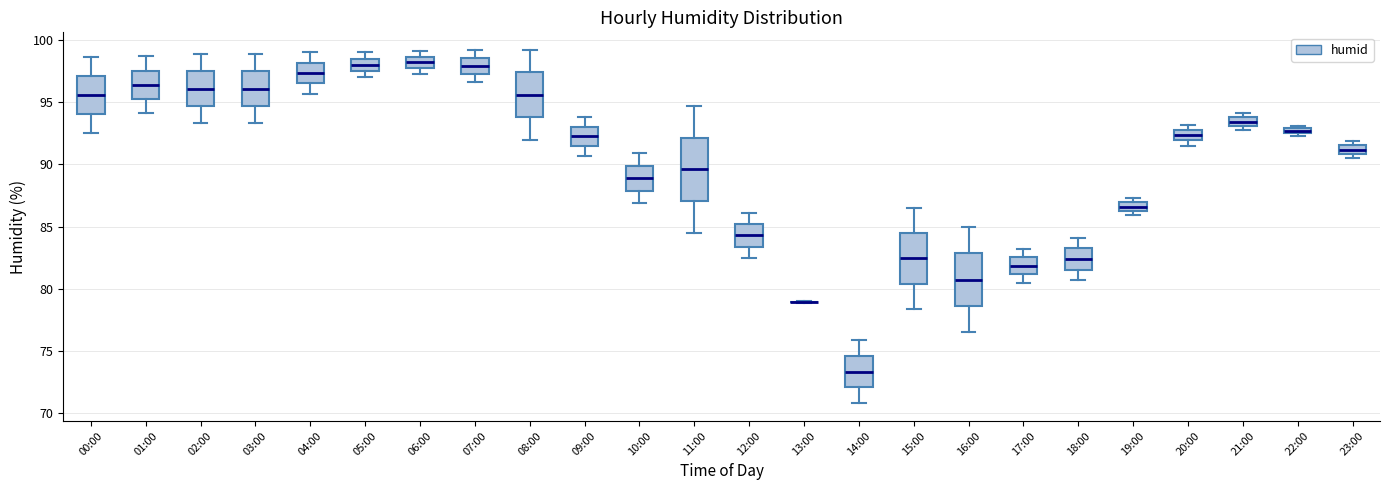

Comparing the boxes themselves (not the whiskers), which one is the tallest?

11:00